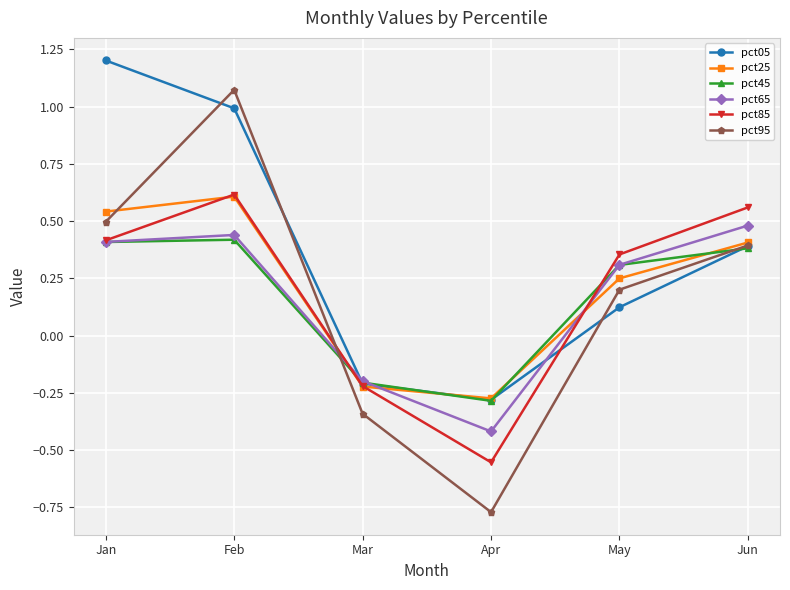

What is the average value of the pct65 series?

0.2